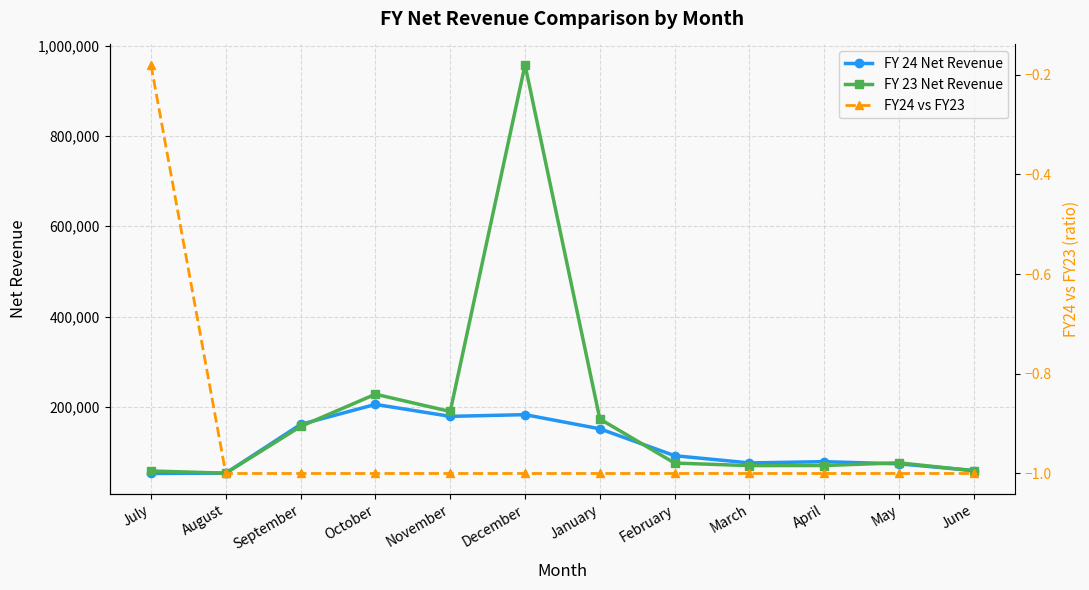

Is this an area chart (filled region under the line)?

No